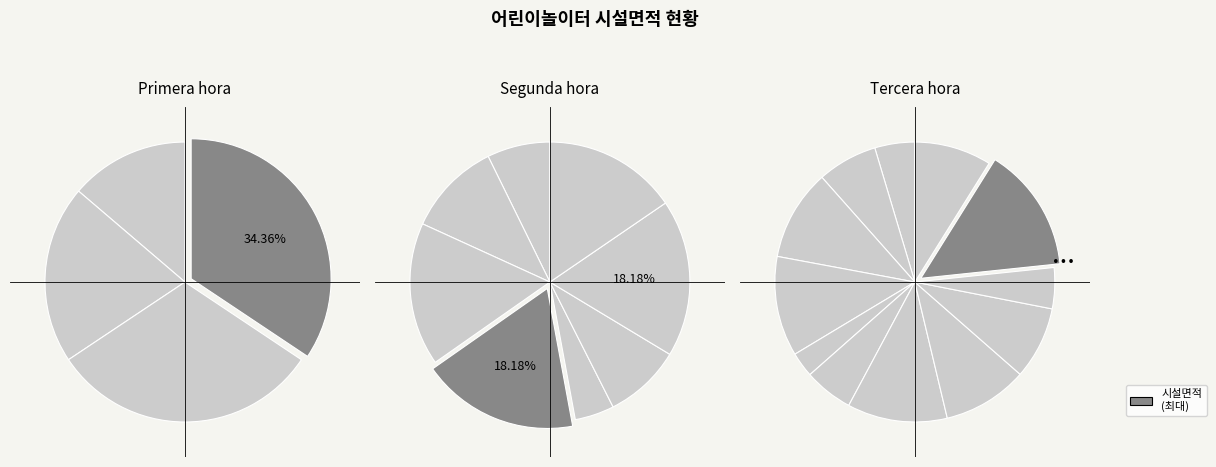

Rank the categories by value from lowest to highest.

석곡어린이집, 삼강어린이집, 예산어린이집 놀이터, 죽림어린이집 놀이터, 에덴어린이집 놀이터, 신구어린이집 놀이터, 아해뜰어린이집 놀이터, 전남과학대학 부설어린이집 놀이터, 기차마을아파트 놀이터, 한양파크빌아파트 놀이터, 해오름 성암맨션 놀이시설, 금호타이어사원아파트 놀이터